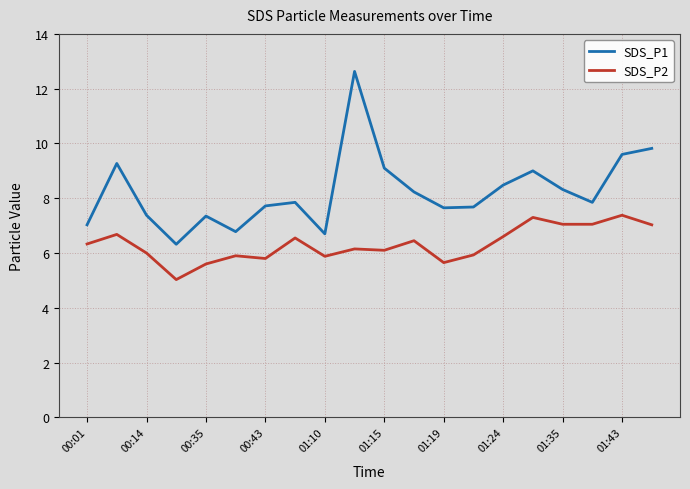

What is the greatest value displayed?

12.6